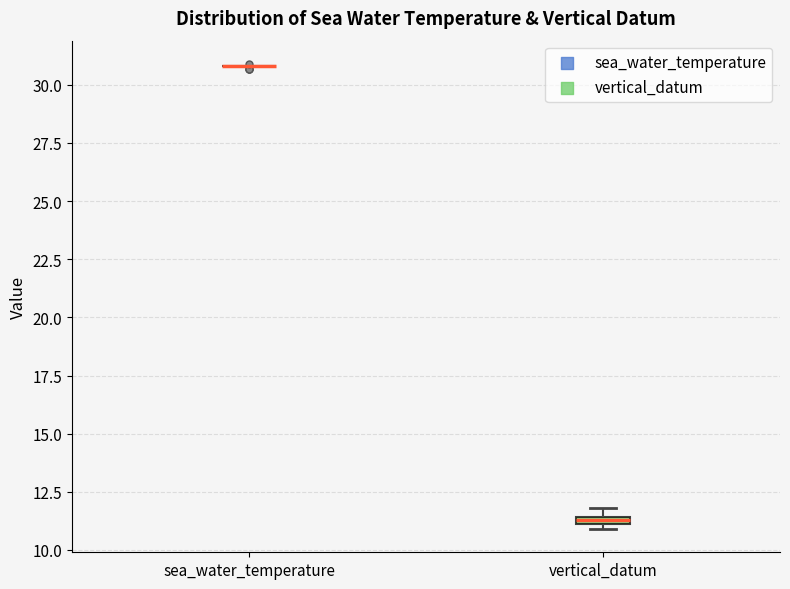

Where is the upper edge of the box for vertical_datum on the y-axis? The values are not printed on the chart, so give them approximately, as read against the axis.

11.5